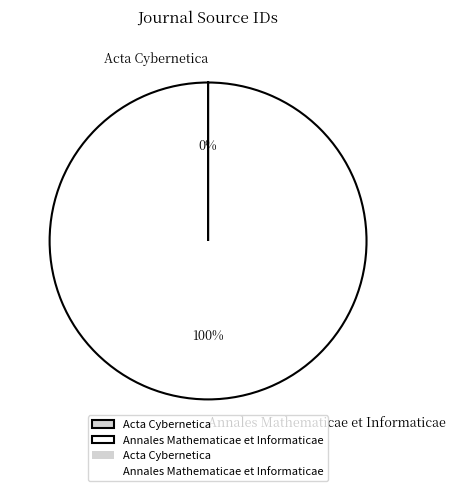

To the nearest percent, what is the average slice percentage?

50%